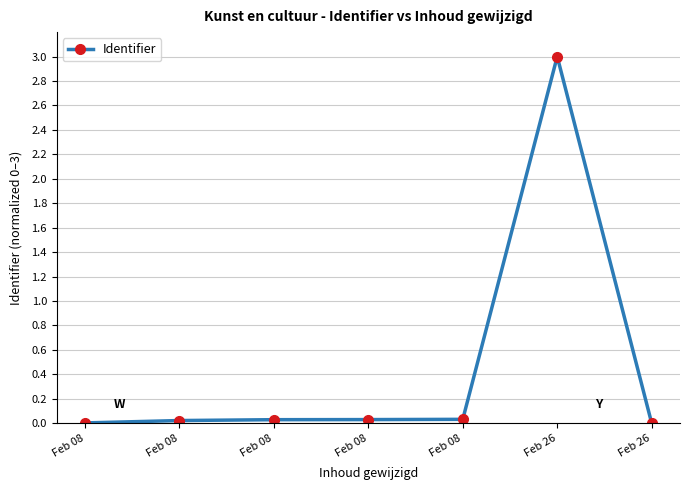

How many categories are shown in the chart?

7